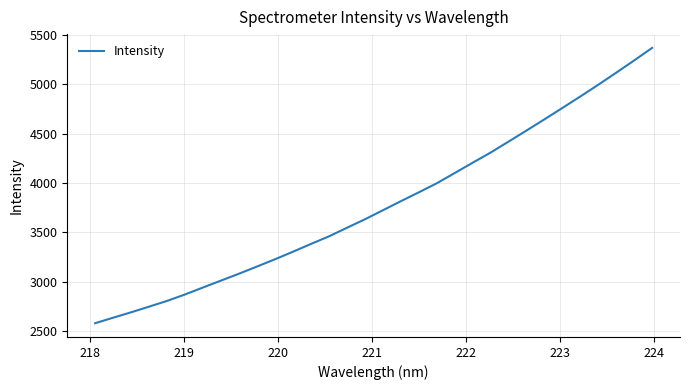

What is the smallest value displayed?

2580.9